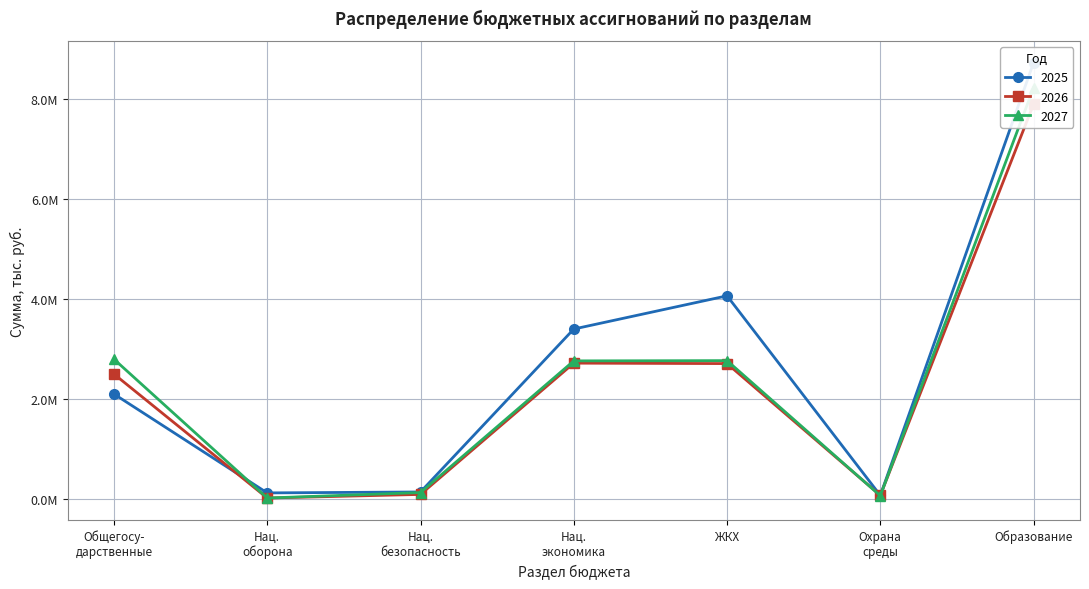

Which category has the lowest value in the 2027 series?

Нац. оборона